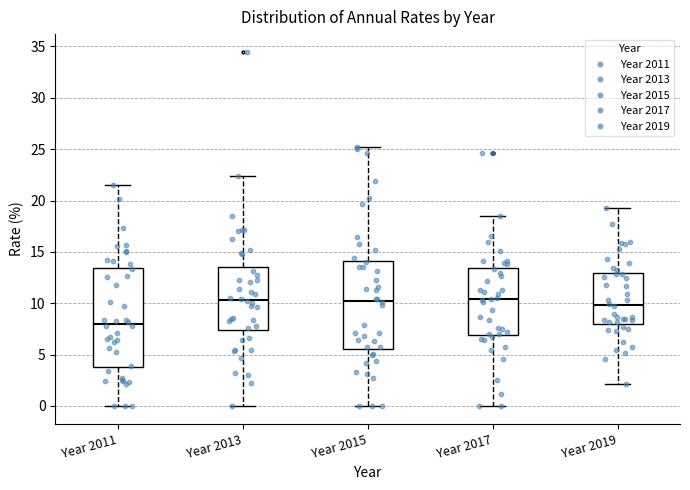

Where is the upper edge of the box for Year 2013 on the y-axis? The values are not printed on the chart, so give them approximately, as read against the axis.

13.5